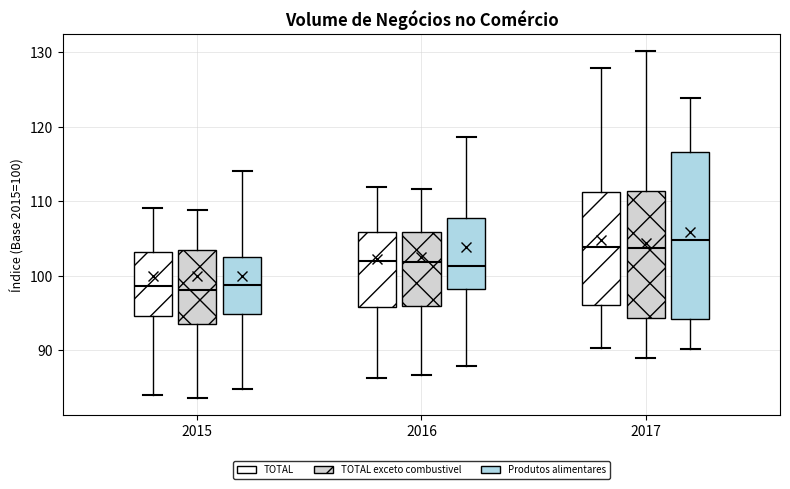

Reading left to right, read every box against the y-axis: the position of its median line, the range the box covers, and the ends of its whiskers. The values are not printed on the chart, so give them approximately, as read against the axis.

2015 (TOTAL): median 99, box 95 to 103, whiskers 84 to 109
2015 (TOTAL exceto combustivel): median 98, box 94 to 103, whiskers 84 to 109
2015 (Produtos alimentares): median 99, box 95 to 103, whiskers 85 to 114
2016 (TOTAL): median 102, box 96 to 106, whiskers 86 to 112
2016 (TOTAL exceto combustivel): median 102, box 96 to 106, whiskers 87 to 112
2016 (Produtos alimentares): median 101, box 98 to 108, whiskers 88 to 119
2017 (TOTAL): median 104, box 96 to 111, whiskers 90 to 128
2017 (TOTAL exceto combustivel): median 104, box 94 to 111, whiskers 89 to 130
2017 (Produtos alimentares): median 105, box 94 to 117, whiskers 90 to 124